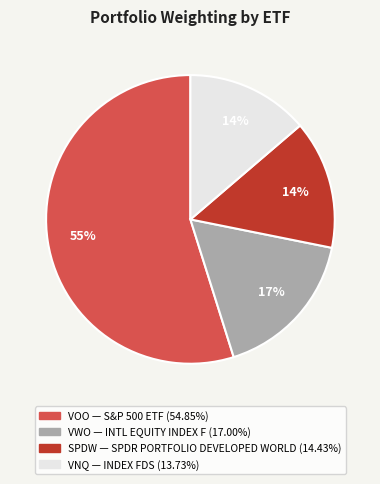

Does any single category account for the majority?

Yes